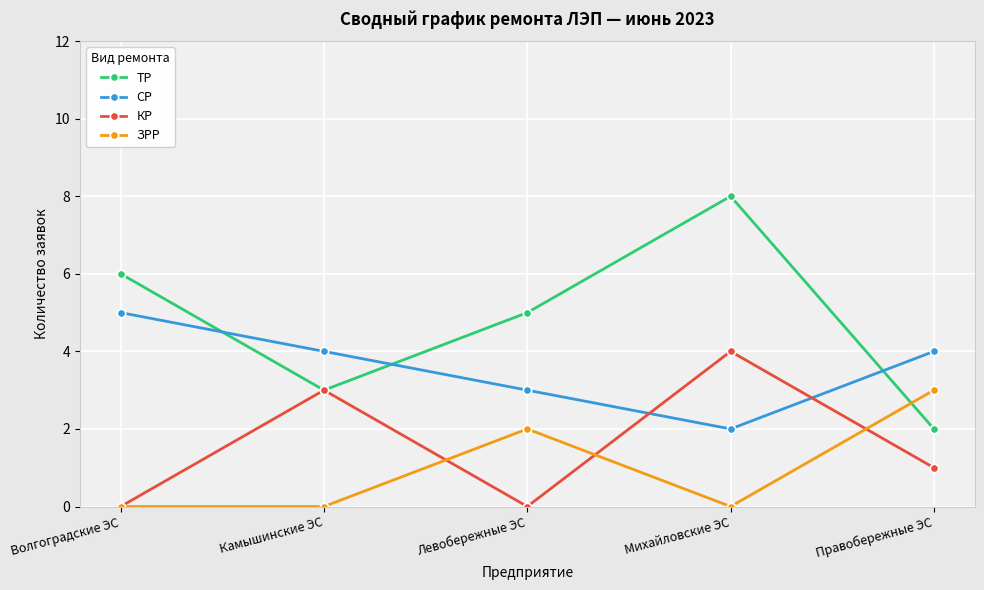

The value of СР at Левобережные ЭС is 3. True or false?

True